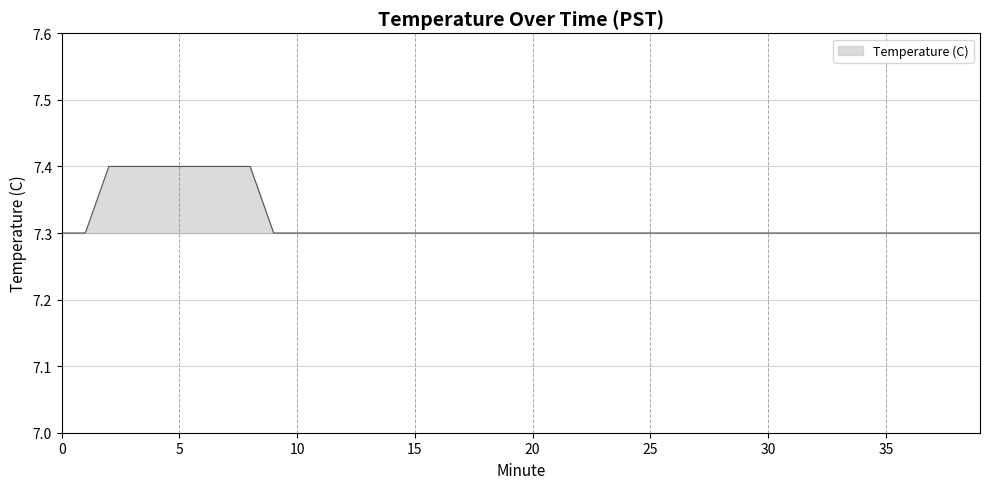

What is the minimum value shown in the chart?

7.3